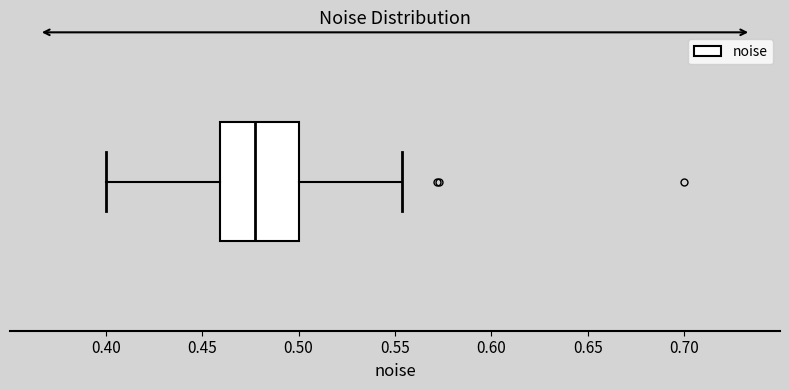

Transcribe this box plot: give where the median line is, the range the box spans, and where the two whiskers end, as read against the x-axis. The values are not printed on the chart, so give them approximately, as read against the axis.

median 0.480, box 0.460 to 0.500, whiskers 0.400 to 0.555